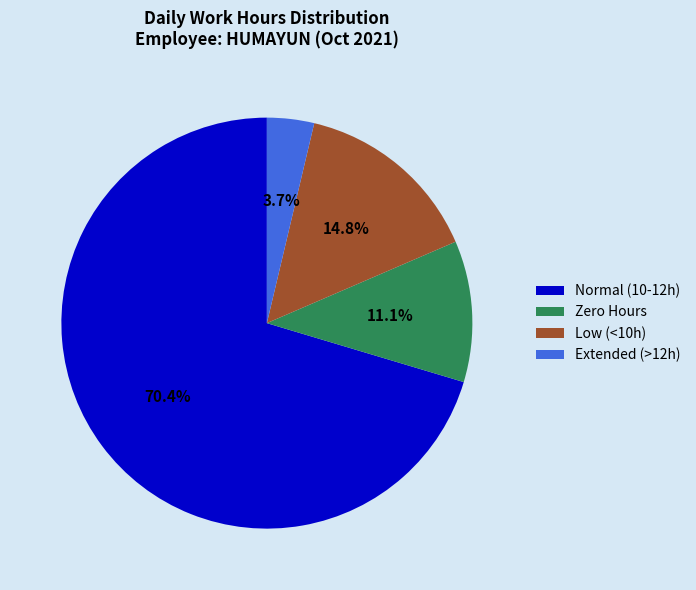

What is the largest slice in the pie chart?

Normal (10-12h)